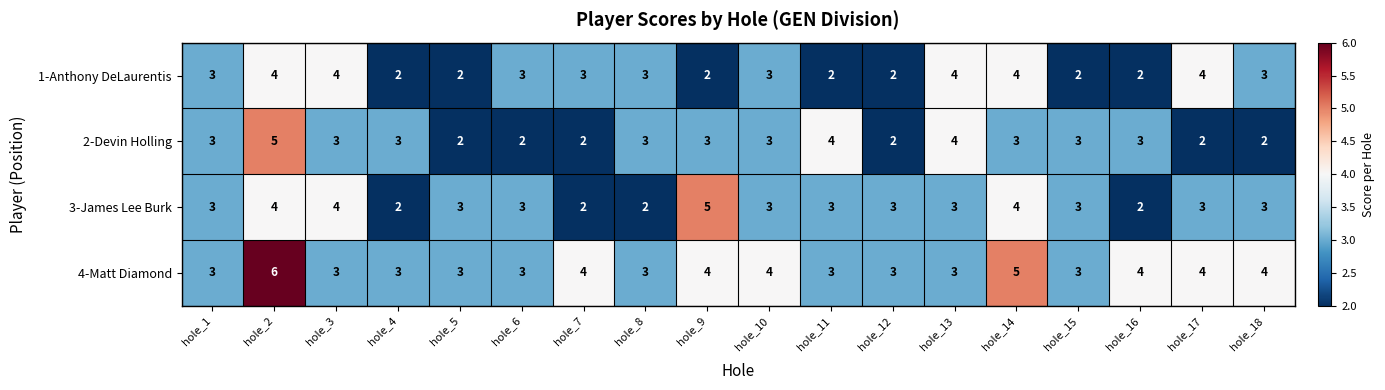

What is the sum of all 4-Matt Diamond values?

65